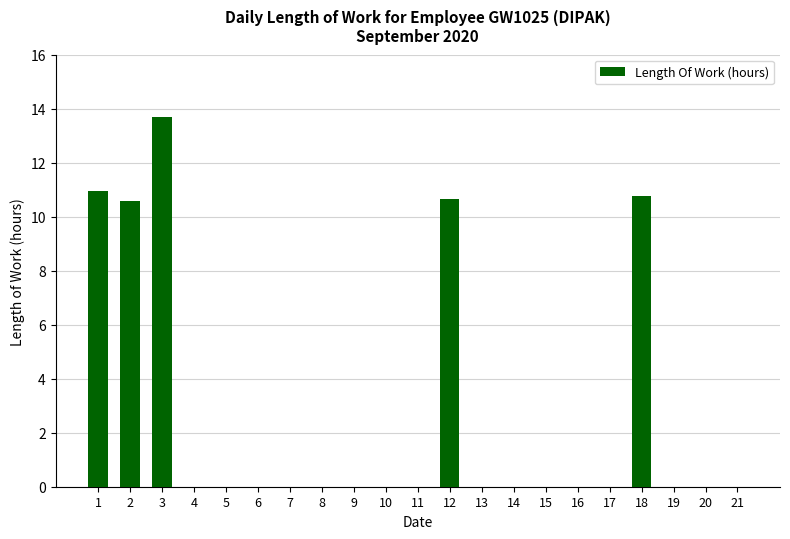

The value at 13 is -8.5. True or false?

False